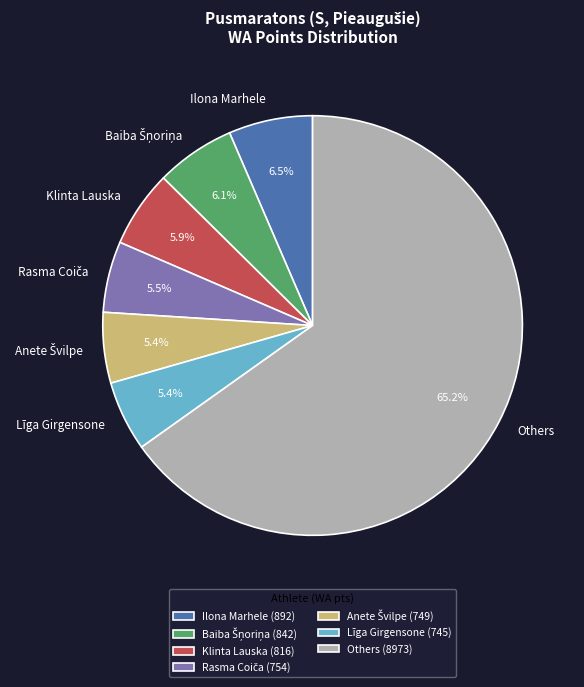

How many slices are in this pie chart?

7